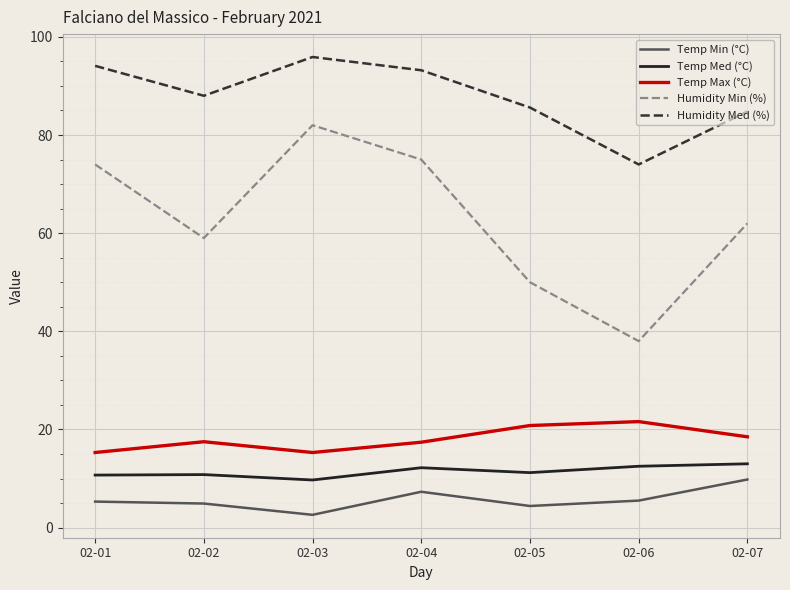

Rank the series at 02-02 from lowest to highest value.

Temp Min (°C), Temp Med (°C), Temp Max (°C), Humidity Min (%), Humidity Med (%)